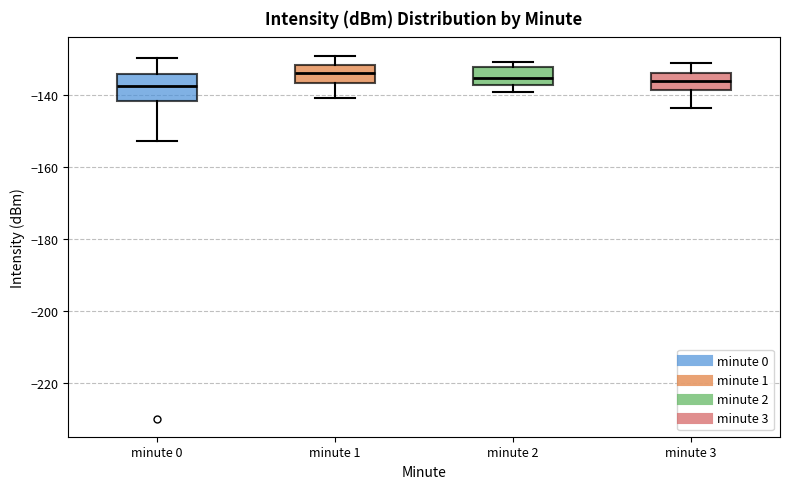

Reading left to right, transcribe this box plot: for each box, give where its median line is, the range the box spans, and where its two whiskers end, as read against the y-axis. The values are not printed on the chart, so give them approximately, as read against the axis.

minute 0: median -138, box -142 to -134, whiskers -152 to -130
minute 1: median -134, box -136 to -132, whiskers -140 to -130
minute 2: median -136, box -138 to -132, whiskers -140 to -130
minute 3: median -136, box -138 to -134, whiskers -144 to -130